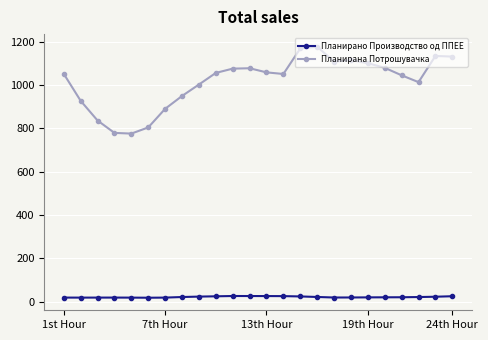

What is the value of the Планирано Производство од ППЕЕ point at the 19th from the left?

19.2